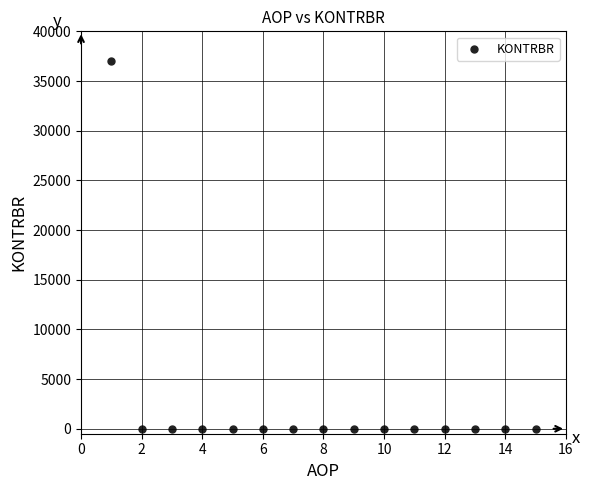

What is the range of Y values (max minus min)?

36999.0